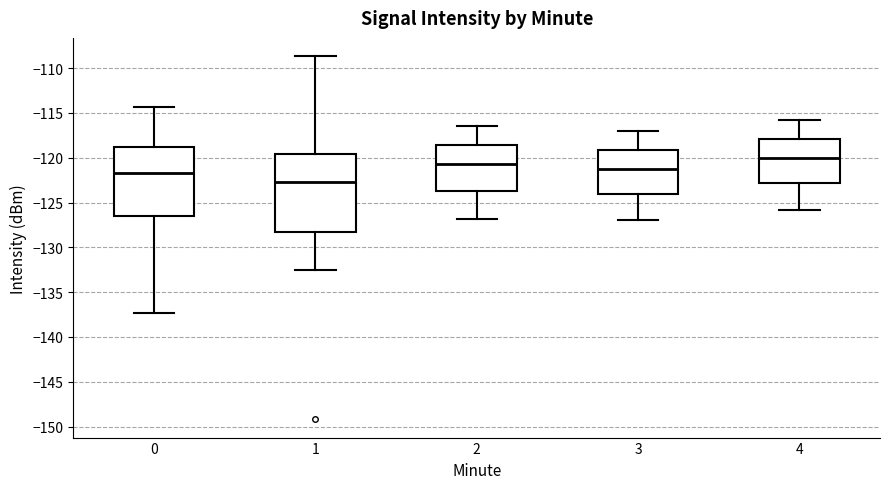

Which box's median line is the highest?

4